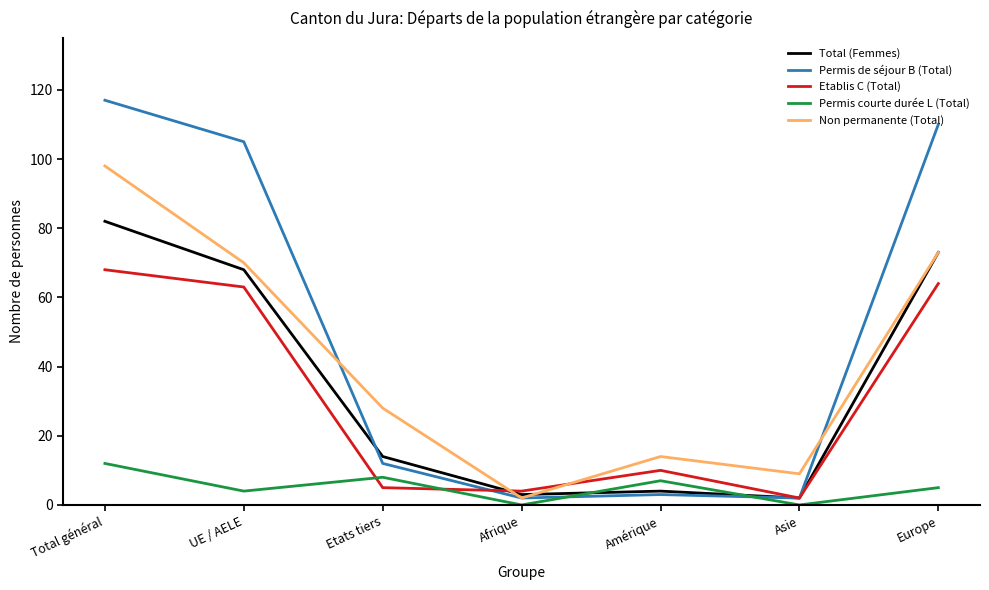

Rank the series by their maximum value, from lowest to highest.

Permis courte durée L (Total), Etablis C (Total), Total (Femmes), Non permanente (Total), Permis de séjour B (Total)